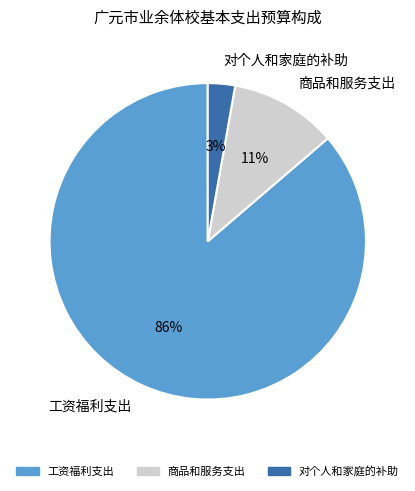

What percentage is the 商品和服务支出 slice, to the nearest percent?

11%